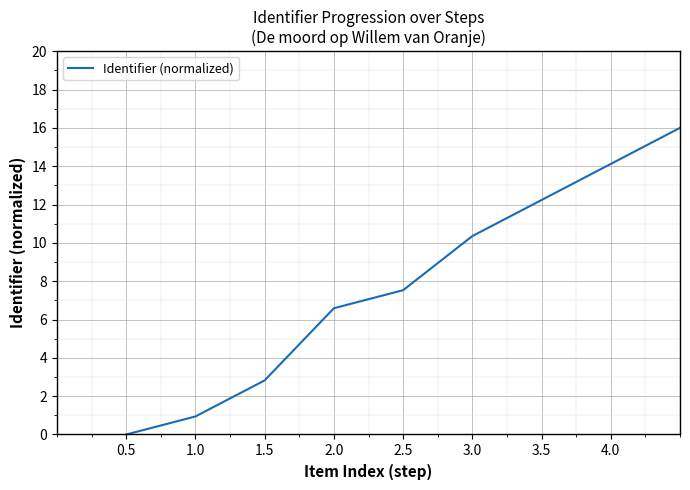

What is the difference between the maximum and minimum values?

16.0